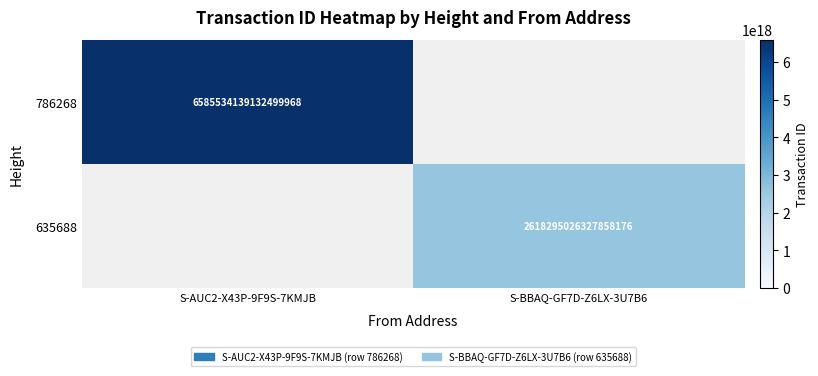

The 635688 series shows 2618295026327858176 at S-BBAQ-GF7D-Z6LX-3U7B6. True or false?

True